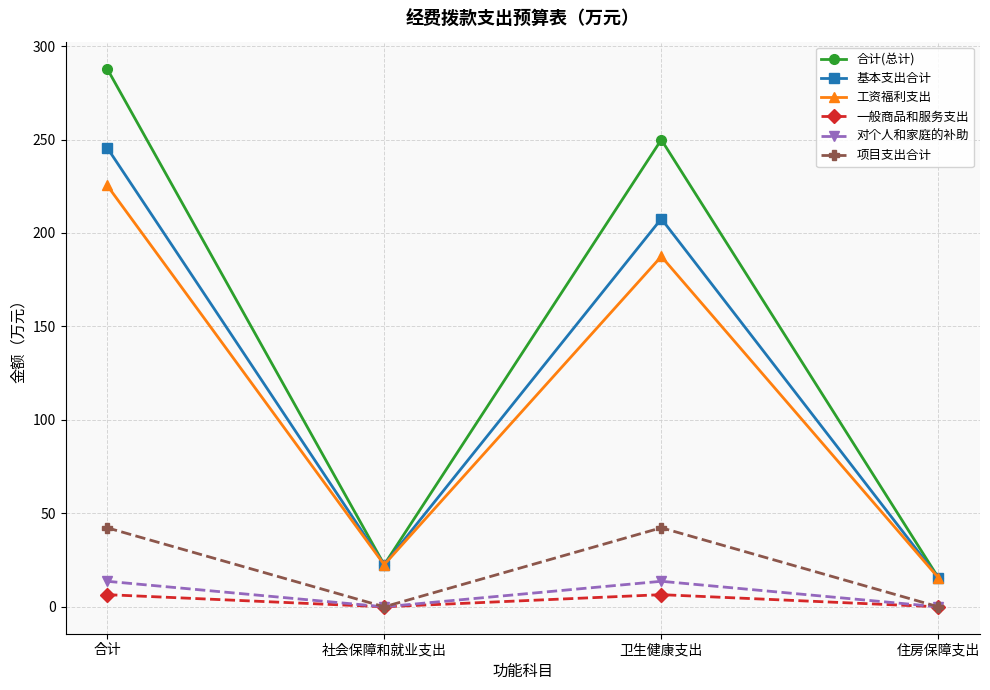

What is the total value across all series at 住房保障支出?

46.6